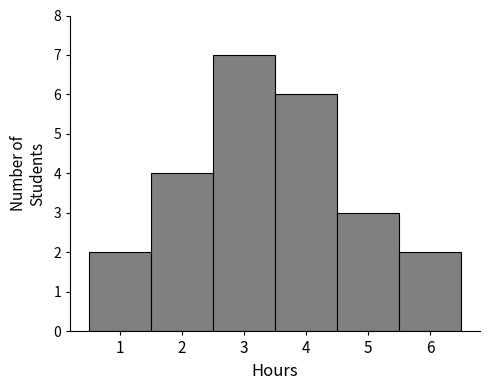

Over which range of the x-axis is the bar tallest?

2.5 to 3.5